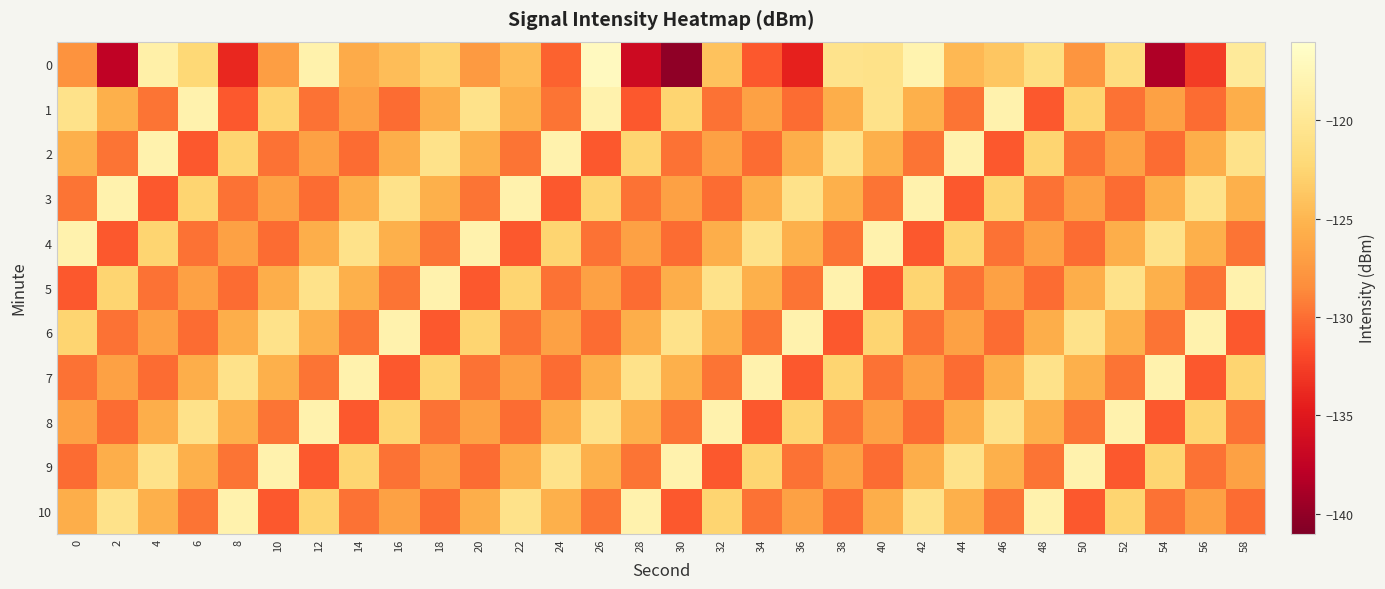

Reading right to left, list all the values displayed in this chart.

0: 58=-119.5	56=-132.6	54=-138.5	52=-121.5	50=-127.8	48=-121.3	46=-123.7	44=-124.9	42=-118.1	40=-120.9	38=-120.7	36=-134.3	34=-131.1	32=-124.1	30=-140.2	28=-136.5	26=-116.9	24=-130.6	22=-124.6	20=-127.4	18=-122.7	16=-124.4	14=-125.9	12=-118.3	10=-127.0	8=-133.9	6=-122.2	4=-118.6	2=-137.5	0=-127.9
1: 58=-125.7	56=-130.1	54=-126.8	52=-129.8	50=-122.6	48=-131.1	46=-118.2	44=-129.7	42=-125.5	40=-120.7	38=-125.7	36=-130.1	34=-126.8	32=-129.8	30=-122.6	28=-131.1	26=-118.2	24=-129.7	22=-125.5	20=-120.7	18=-125.7	16=-130.1	14=-126.8	12=-129.8	10=-122.6	8=-131.1	6=-118.2	4=-129.7	2=-125.5	0=-120.7
2: 58=-120.7	56=-125.7	54=-130.1	52=-126.8	50=-129.8	48=-122.6	46=-131.1	44=-118.2	42=-129.7	40=-125.5	38=-120.7	36=-125.7	34=-130.1	32=-126.8	30=-129.8	28=-122.6	26=-131.1	24=-118.2	22=-129.7	20=-125.5	18=-120.7	16=-125.7	14=-130.1	12=-126.8	10=-129.8	8=-122.6	6=-131.1	4=-118.2	2=-129.7	0=-125.5
3: 58=-125.5	56=-120.7	54=-125.7	52=-130.1	50=-126.8	48=-129.8	46=-122.6	44=-131.1	42=-118.2	40=-129.7	38=-125.5	36=-120.7	34=-125.7	32=-130.1	30=-126.8	28=-129.8	26=-122.6	24=-131.1	22=-118.2	20=-129.7	18=-125.5	16=-120.7	14=-125.7	12=-130.1	10=-126.8	8=-129.8	6=-122.6	4=-131.1	2=-118.2	0=-129.7
4: 58=-129.7	56=-125.5	54=-120.7	52=-125.7	50=-130.1	48=-126.8	46=-129.8	44=-122.6	42=-131.1	40=-118.2	38=-129.7	36=-125.5	34=-120.7	32=-125.7	30=-130.1	28=-126.8	26=-129.8	24=-122.6	22=-131.1	20=-118.2	18=-129.7	16=-125.5	14=-120.7	12=-125.7	10=-130.1	8=-126.8	6=-129.8	4=-122.6	2=-131.1	0=-118.2
5: 58=-118.2	56=-129.7	54=-125.5	52=-120.7	50=-125.7	48=-130.1	46=-126.8	44=-129.8	42=-122.6	40=-131.1	38=-118.2	36=-129.7	34=-125.5	32=-120.7	30=-125.7	28=-130.1	26=-126.8	24=-129.8	22=-122.6	20=-131.1	18=-118.2	16=-129.7	14=-125.5	12=-120.7	10=-125.7	8=-130.1	6=-126.8	4=-129.8	2=-122.6	0=-131.1
6: 58=-131.1	56=-118.2	54=-129.7	52=-125.5	50=-120.7	48=-125.7	46=-130.1	44=-126.8	42=-129.8	40=-122.6	38=-131.1	36=-118.2	34=-129.7	32=-125.5	30=-120.7	28=-125.7	26=-130.1	24=-126.8	22=-129.8	20=-122.6	18=-131.1	16=-118.2	14=-129.7	12=-125.5	10=-120.7	8=-125.7	6=-130.1	4=-126.8	2=-129.8	0=-122.6
7: 58=-122.6	56=-131.1	54=-118.2	52=-129.7	50=-125.5	48=-120.7	46=-125.7	44=-130.1	42=-126.8	40=-129.8	38=-122.6	36=-131.1	34=-118.2	32=-129.7	30=-125.5	28=-120.7	26=-125.7	24=-130.1	22=-126.8	20=-129.8	18=-122.6	16=-131.1	14=-118.2	12=-129.7	10=-125.5	8=-120.7	6=-125.7	4=-130.1	2=-126.8	0=-129.8
8: 58=-129.8	56=-122.6	54=-131.1	52=-118.2	50=-129.7	48=-125.5	46=-120.7	44=-125.7	42=-130.1	40=-126.8	38=-129.8	36=-122.6	34=-131.1	32=-118.2	30=-129.7	28=-125.5	26=-120.7	24=-125.7	22=-130.1	20=-126.8	18=-129.8	16=-122.6	14=-131.1	12=-118.2	10=-129.7	8=-125.5	6=-120.7	4=-125.7	2=-130.1	0=-126.8
9: 58=-126.8	56=-129.8	54=-122.6	52=-131.1	50=-118.2	48=-129.7	46=-125.5	44=-120.7	42=-125.7	40=-130.1	38=-126.8	36=-129.8	34=-122.6	32=-131.1	30=-118.2	28=-129.7	26=-125.5	24=-120.7	22=-125.7	20=-130.1	18=-126.8	16=-129.8	14=-122.6	12=-131.1	10=-118.2	8=-129.7	6=-125.5	4=-120.7	2=-125.7	0=-130.1
10: 58=-130.1	56=-126.8	54=-129.8	52=-122.6	50=-131.1	48=-118.2	46=-129.7	44=-125.5	42=-120.7	40=-125.7	38=-130.1	36=-126.8	34=-129.8	32=-122.6	30=-131.1	28=-118.2	26=-129.7	24=-125.5	22=-120.7	20=-125.7	18=-130.1	16=-126.8	14=-129.8	12=-122.6	10=-131.1	8=-118.2	6=-129.7	4=-125.5	2=-120.7	0=-125.7